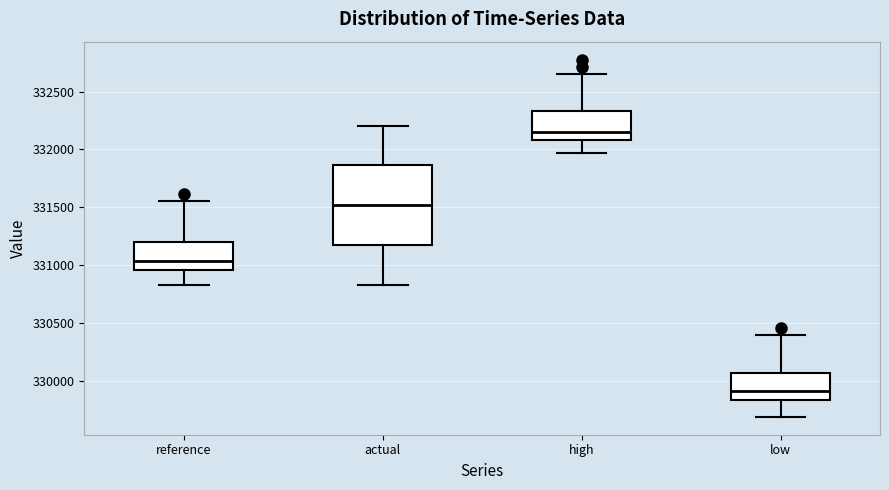

Which box has the highest median line?

high